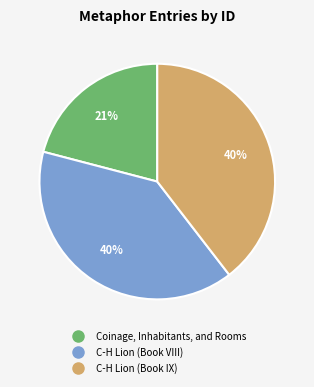

Do C-H Lion (Book IX) and C-H Lion (Book VIII) together represent more than half of the pie?

Yes